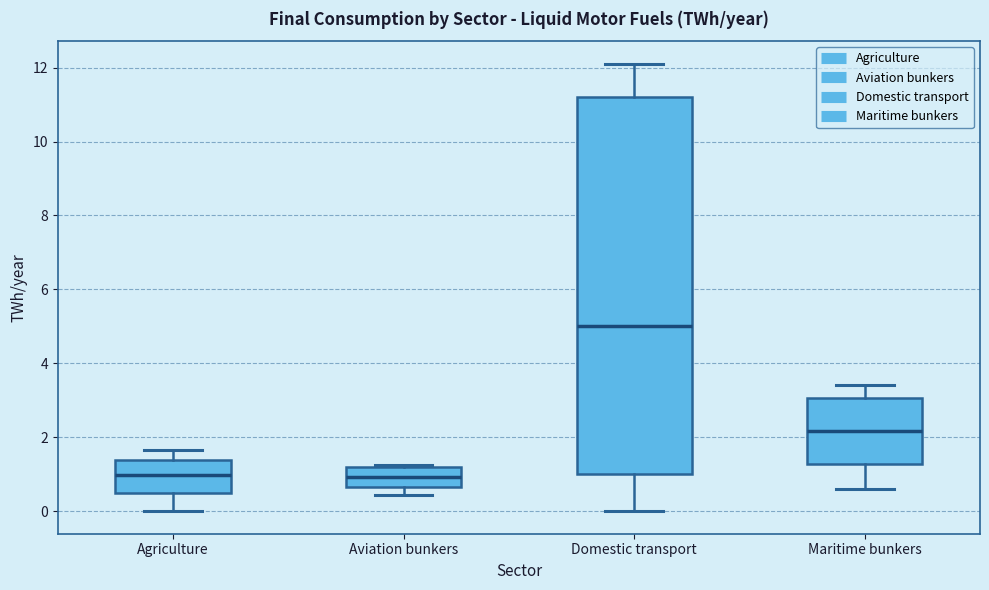

Where does the median line of the box for Maritime bunkers sit on the y-axis? The values are not printed on the chart, so give them approximately, as read against the axis.

2.2